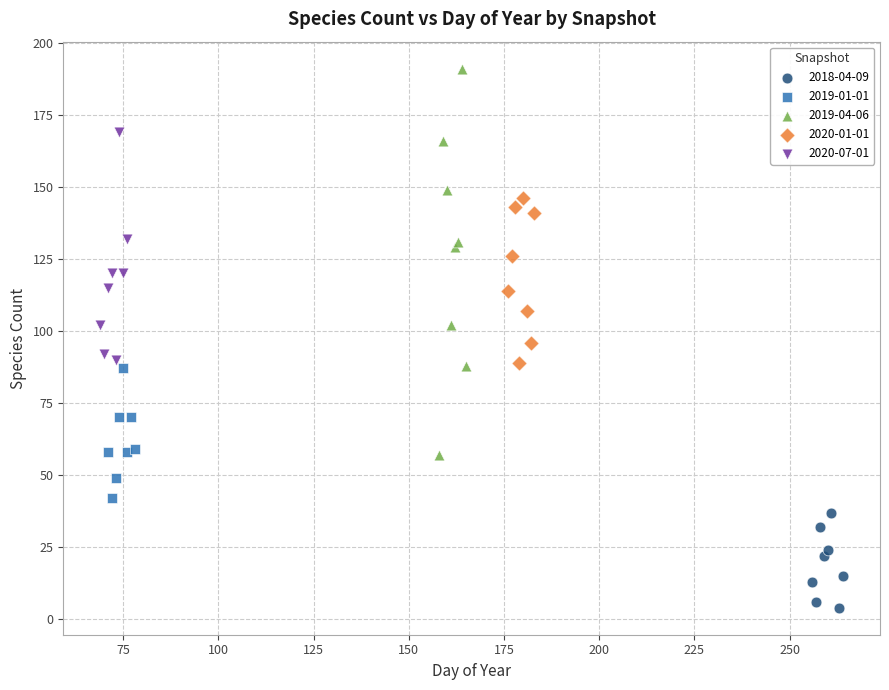

Which series has the largest Y range (max minus min)?

2019-04-06